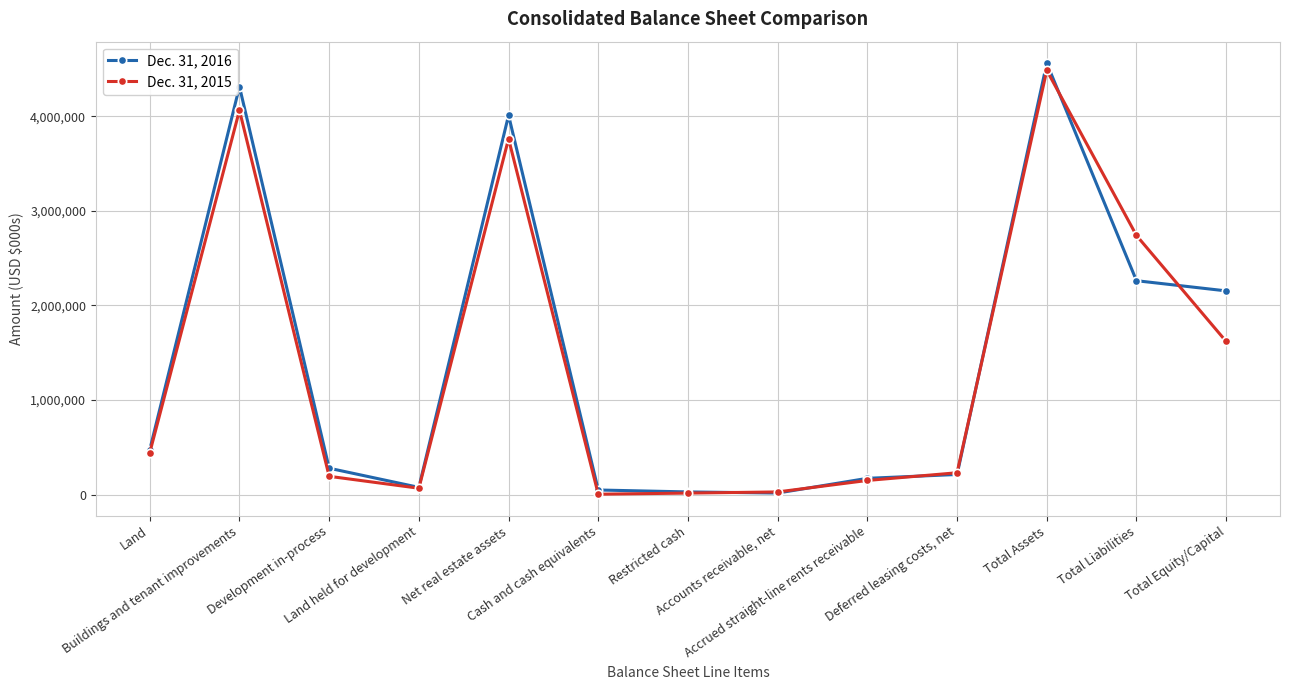

What is the maximum value shown in the chart?

4561050